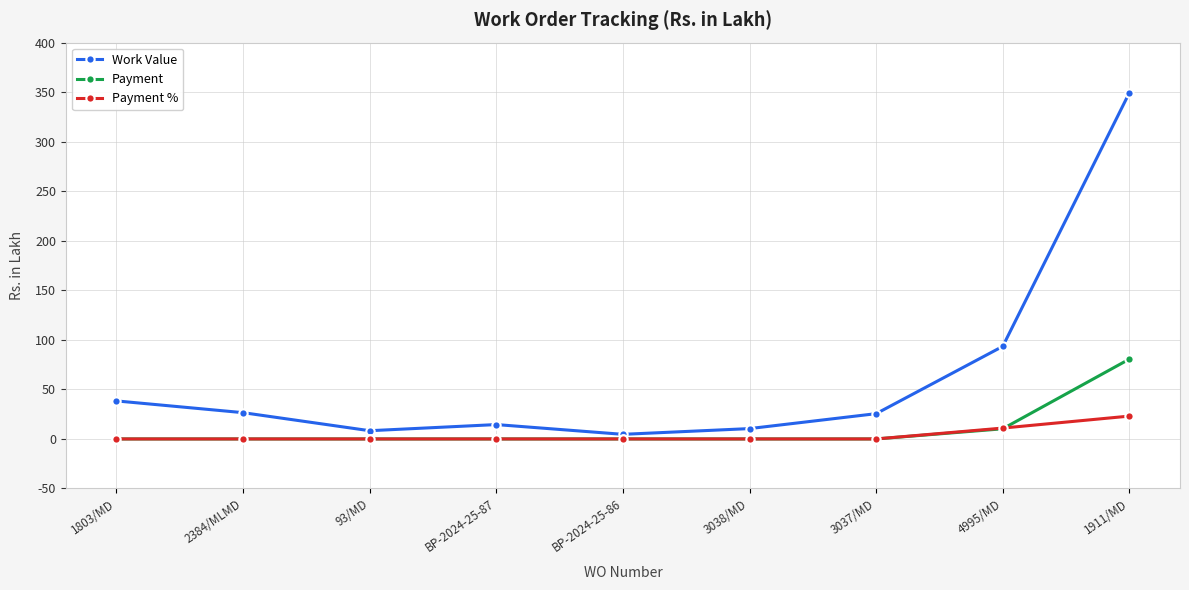

The Work Value series shows 8.3 at 93/MD. True or false?

True